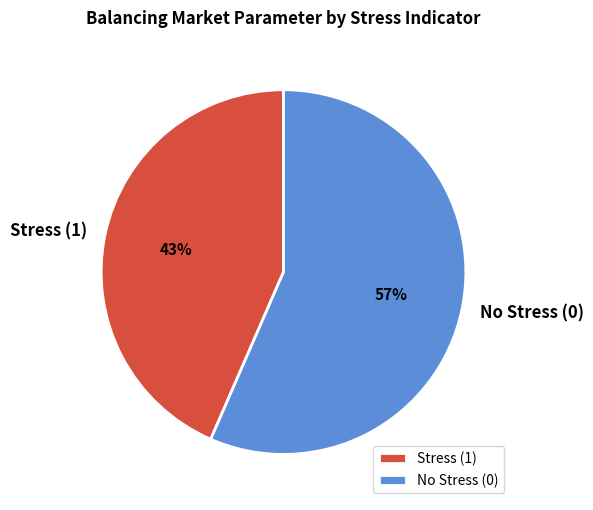

What is the ratio of the value at Stress (1) to the value at No Stress (0)?

0.8